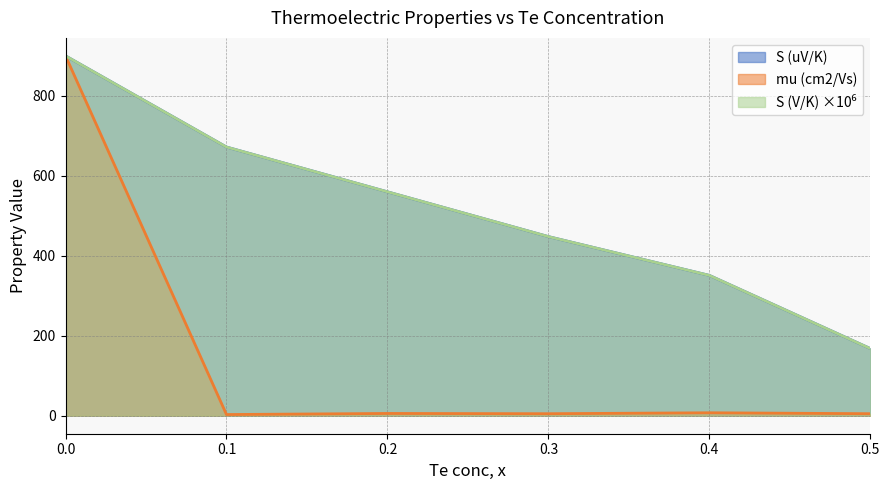

Does the chart display data point markers on the line(s)?

No